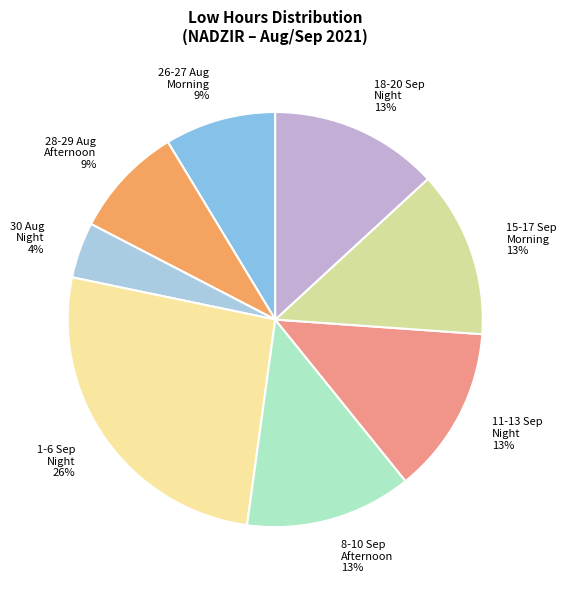

Is it true that 15-17 Sep Morning is 28% of the pie?

False